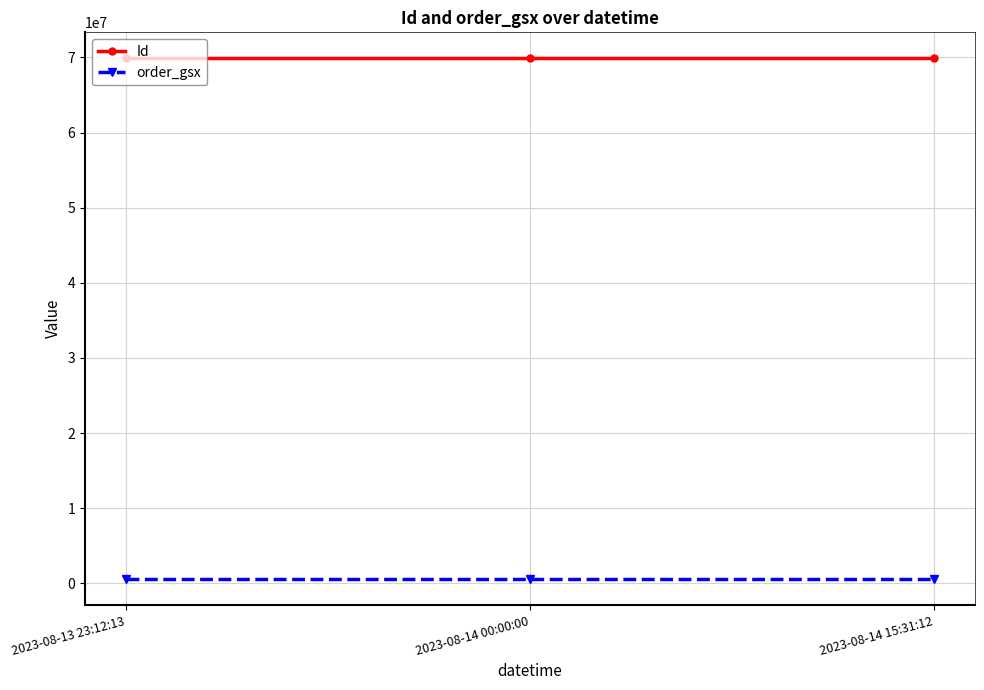

What is the lowest value of the Id series?

69884470